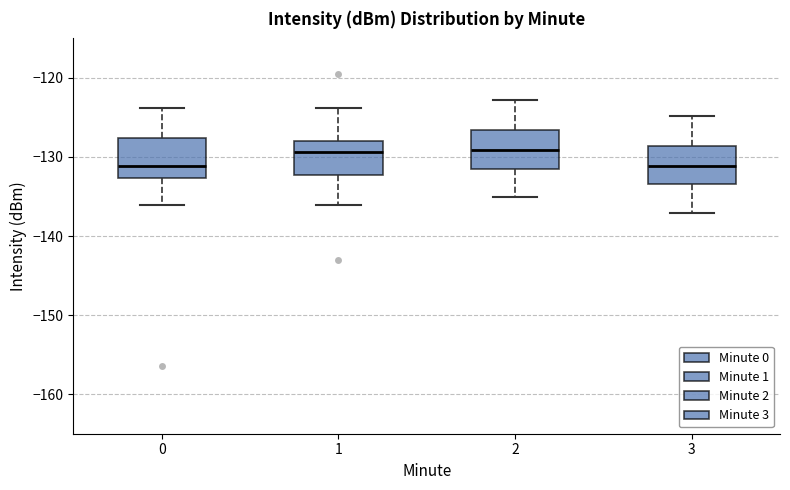

Where does the median line of the box at x = 2 sit on the y-axis? The values are not printed on the chart, so give them approximately, as read against the axis.

-129